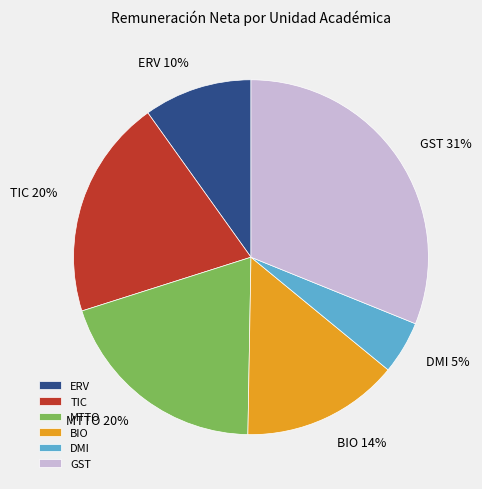

Which slice is the largest?

GST